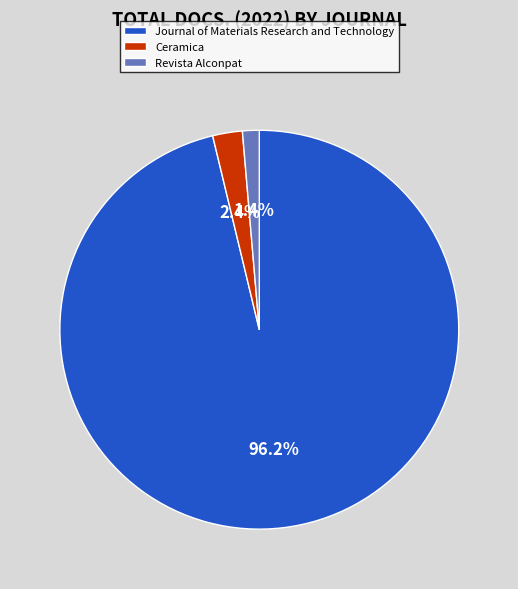

Rank the categories by value from lowest to highest.

Revista Alconpat, Ceramica, Journal of Materials Research and Technology